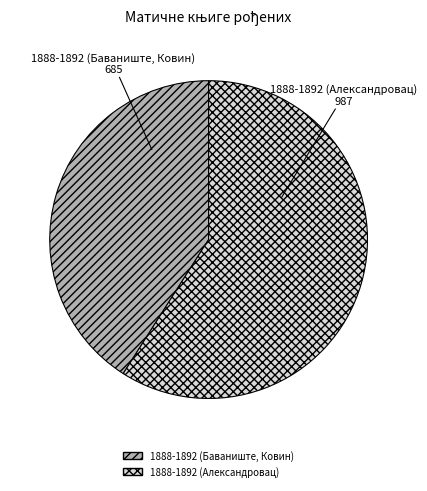

Rank the categories by value from lowest to highest.

1888-1892 (Баваниште, Ковин), 1888-1892 (Александровац)